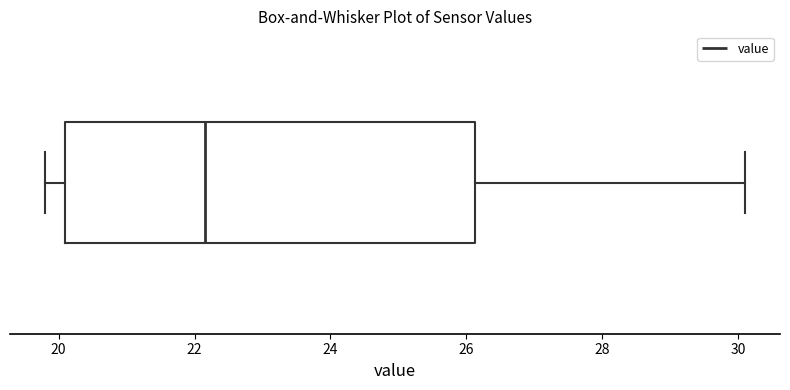

Read this box plot against the x-axis: the position of the median line, the range covered by the box, and the ends of both whiskers. The values are not printed on the chart, so give them approximately, as read against the axis.

median 22.2, box 20.2 to 26.2, whiskers 19.8 to 30.2